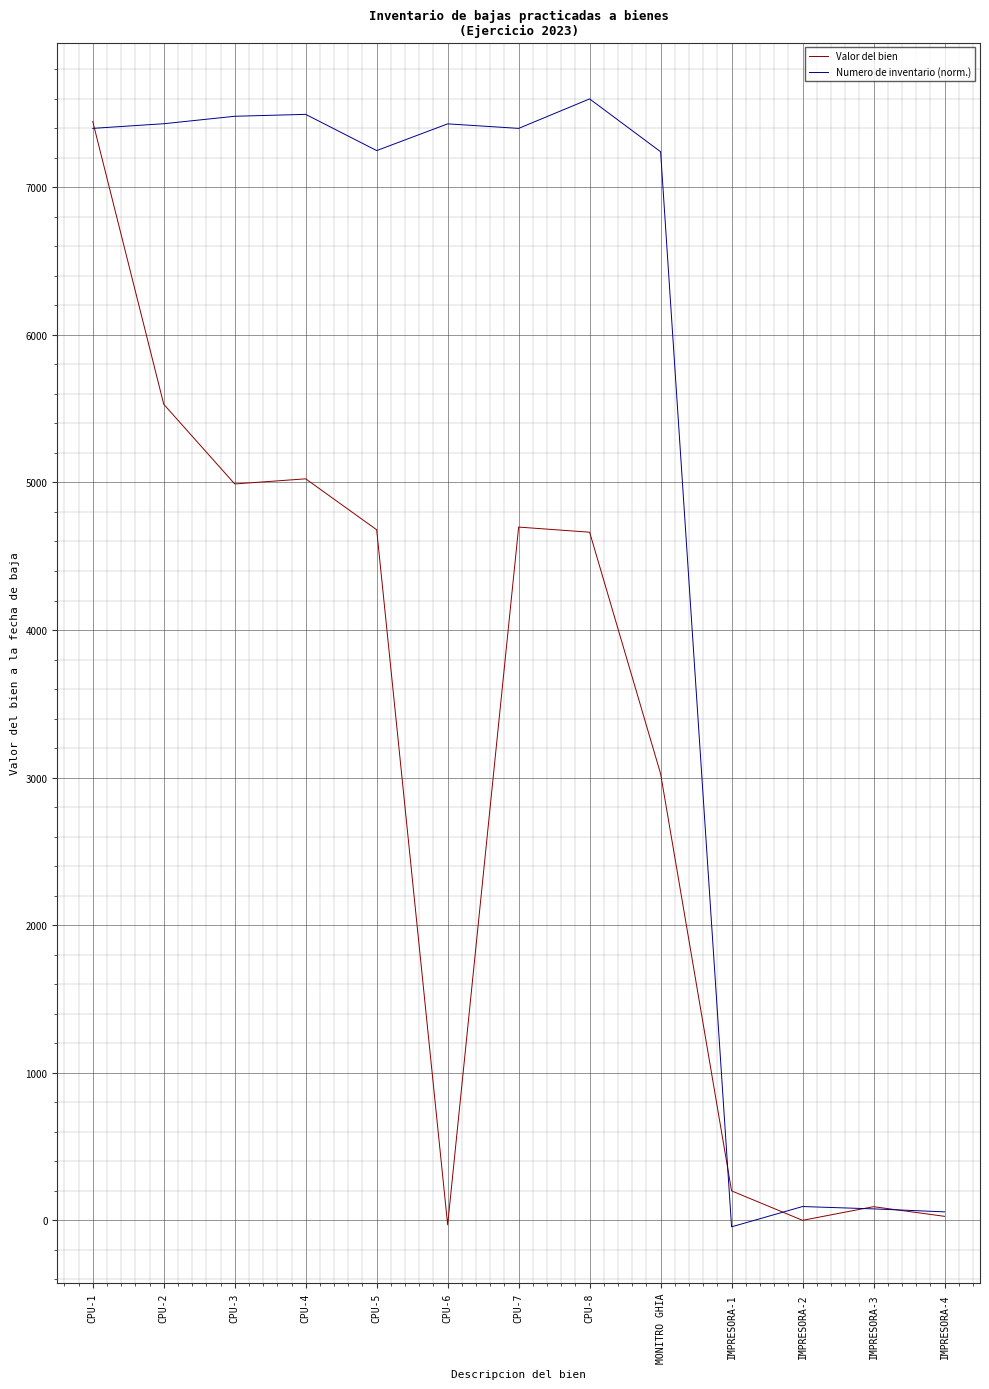

What position from the right is IMPRESORA-4?

1